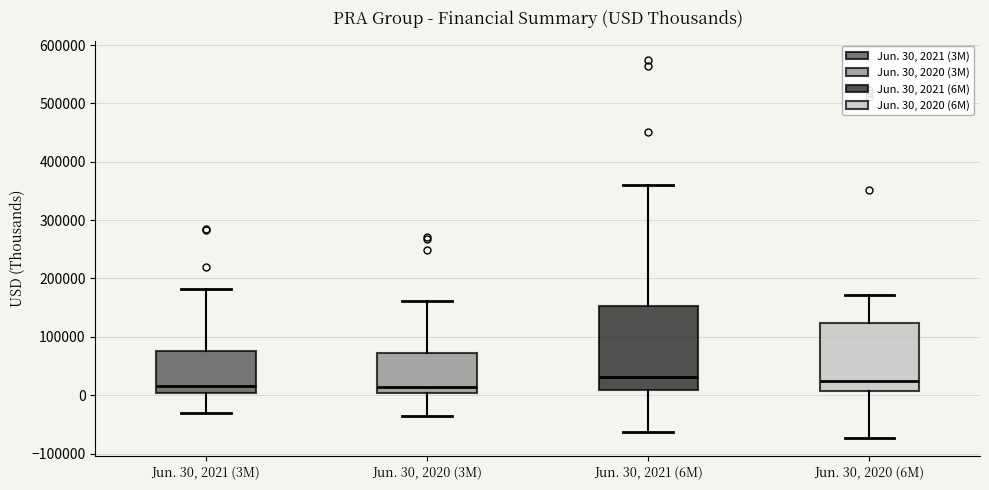

Reading left to right, transcribe this box plot: for each box, give where its median line is, the range the box spans, and where its two whiskers end, as read against the y-axis. The values are not printed on the chart, so give them approximately, as read against the axis.

Jun. 30, 2021 (3M): median 20000, box 0 to 80000, whiskers -30000 to 180000
Jun. 30, 2020 (3M): median 10000, box 0 to 70000, whiskers -40000 to 160000
Jun. 30, 2021 (6M): median 30000, box 10000 to 150000, whiskers -60000 to 360000
Jun. 30, 2020 (6M): median 20000, box 10000 to 120000, whiskers -70000 to 170000